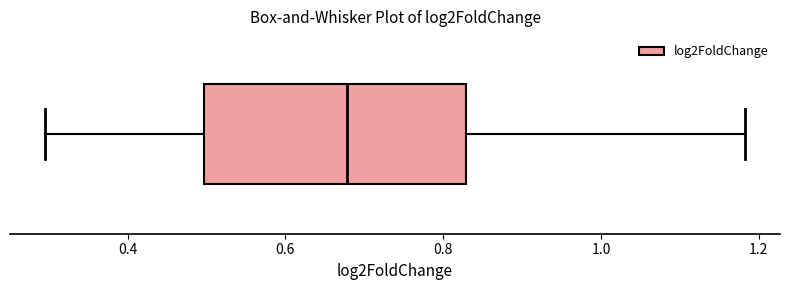

Read this box plot against the x-axis: the position of the median line, the range covered by the box, and the ends of both whiskers. The values are not printed on the chart, so give them approximately, as read against the axis.

median 0.68, box 0.50 to 0.82, whiskers 0.30 to 1.18